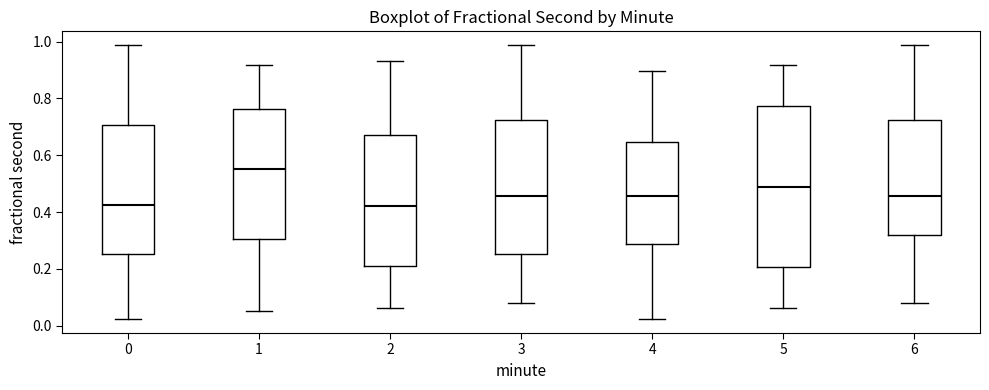

Where does the median line of the box at x = 6 sit on the y-axis? The values are not printed on the chart, so give them approximately, as read against the axis.

0.46